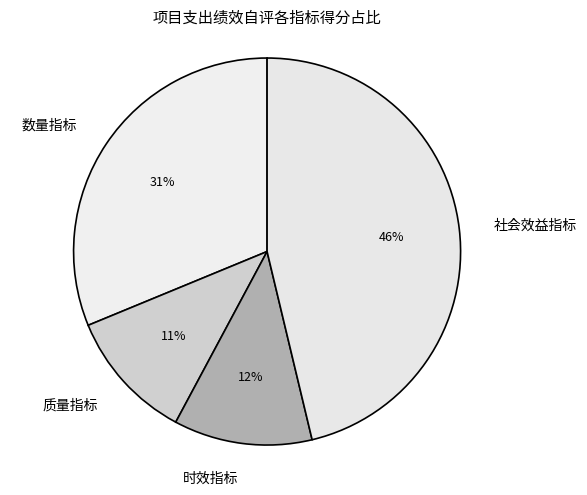

Combined, do 社会效益指标 and 质量指标 account for over 50%?

Yes